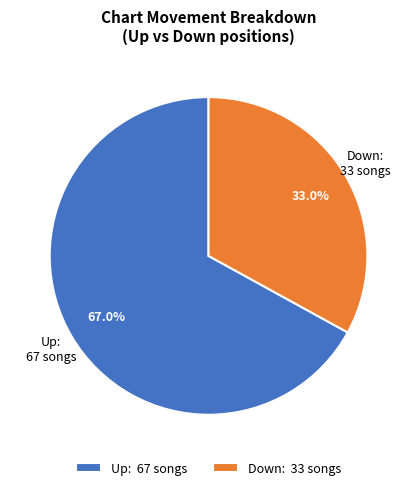

What is the largest slice in the pie chart?

Up